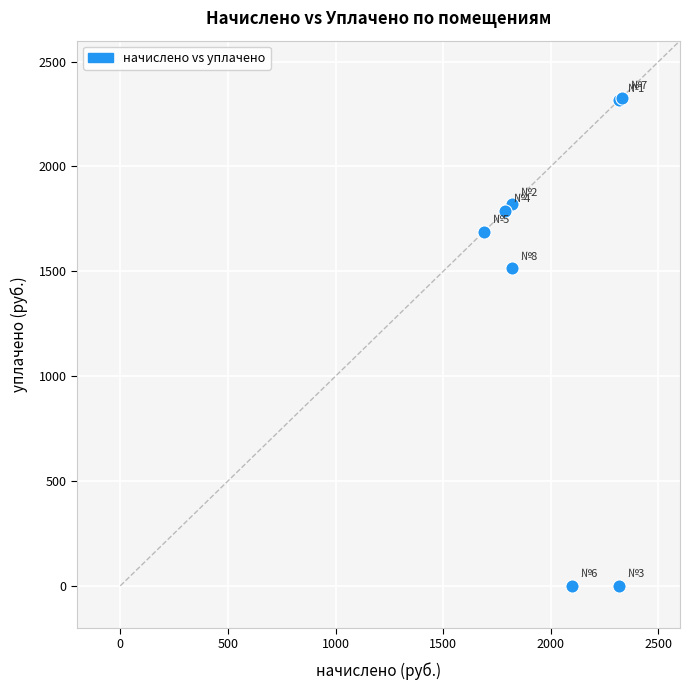

What Y value in the scatter plot is closest to 1164?

1515.6